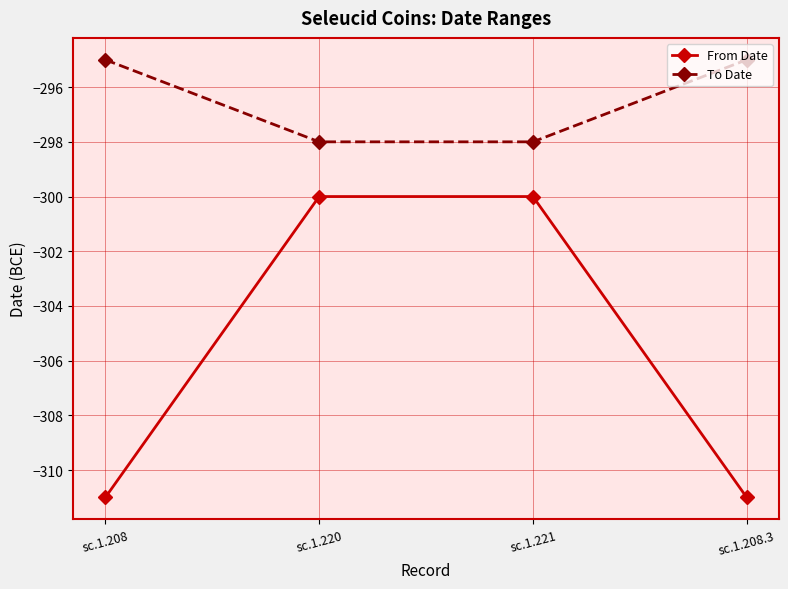

What are all the series names shown in the legend?

From Date, To Date